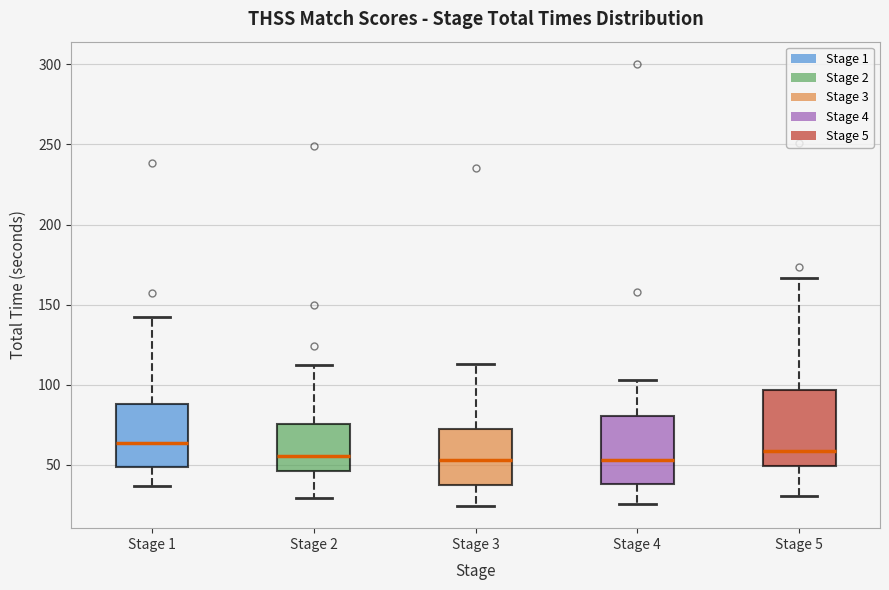

Reading left to right, read every box against the y-axis: the position of its median line, the range the box covers, and the ends of its whiskers. The values are not printed on the chart, so give them approximately, as read against the axis.

Stage 1: median 65, box 50 to 90, whiskers 35 to 145
Stage 2: median 55, box 45 to 75, whiskers 30 to 110
Stage 3: median 55, box 40 to 70, whiskers 25 to 115
Stage 4: median 55, box 40 to 80, whiskers 25 to 105
Stage 5: median 60, box 50 to 95, whiskers 30 to 165